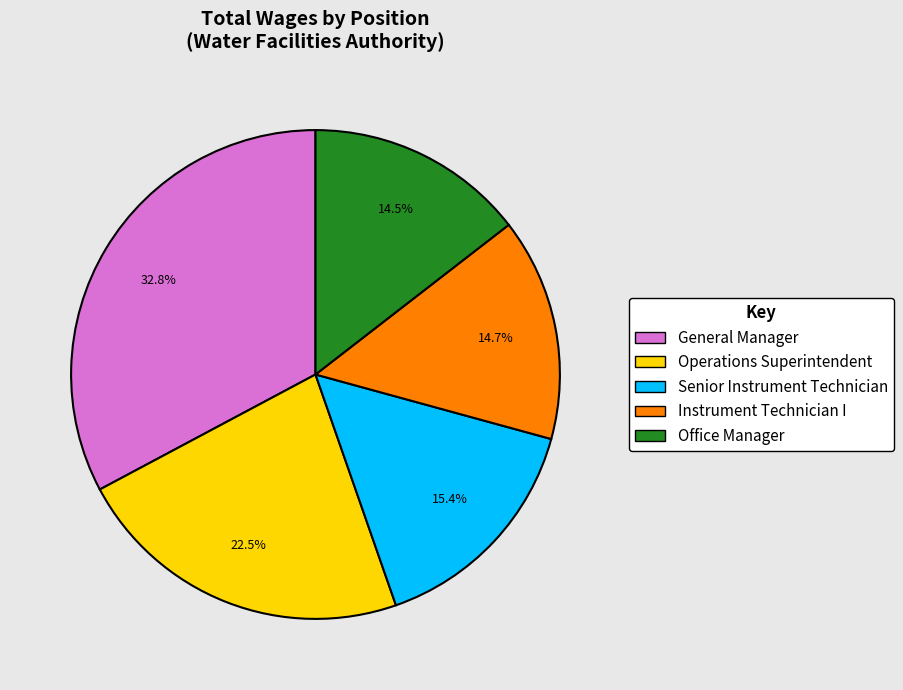

Is there a majority slice in this chart?

No